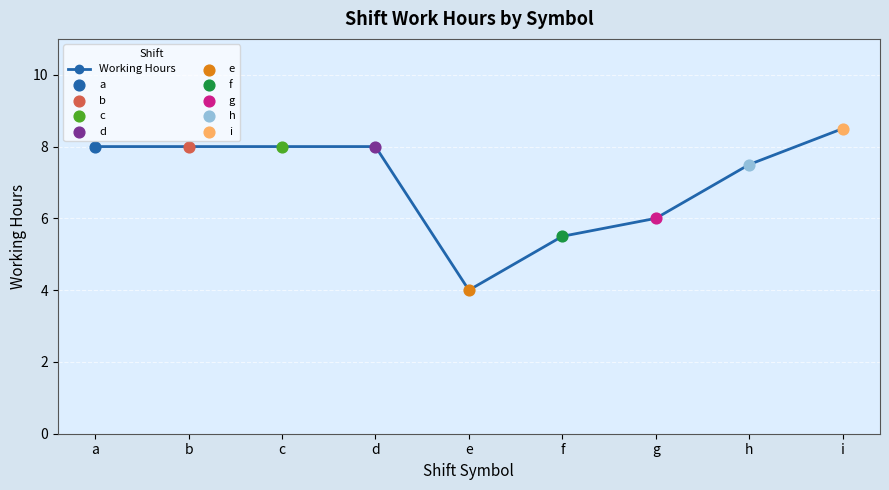

What is the ratio of the value at e to the value at f?

0.7